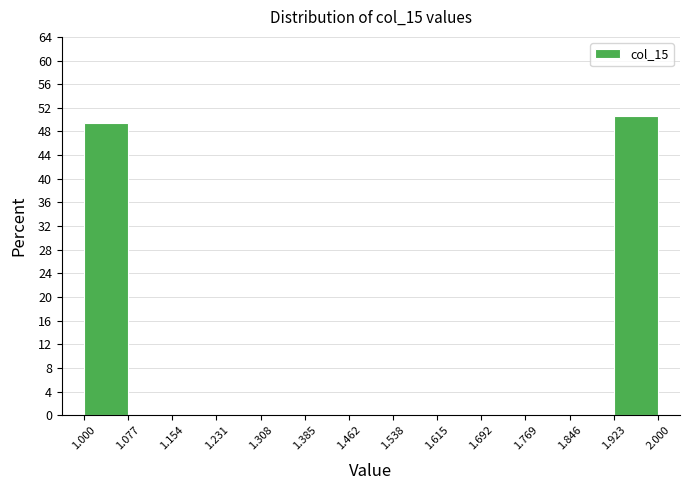

Which range on the x-axis has the tallest bar?

1.923 to 2.000